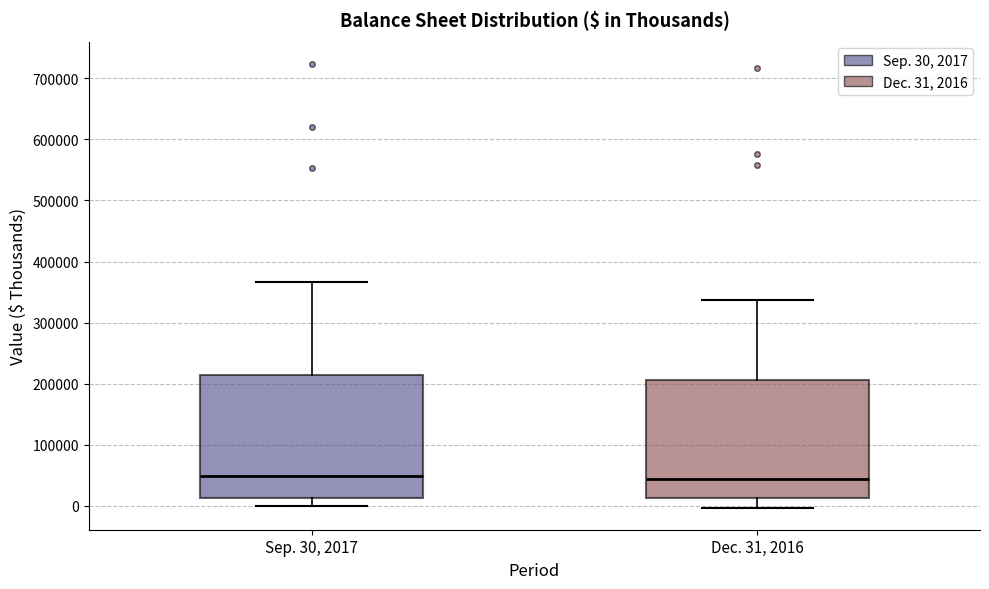

Reading left to right, read every box against the y-axis: the position of its median line, the range the box covers, and the ends of its whiskers. The values are not printed on the chart, so give them approximately, as read against the axis.

Sep. 30, 2017: median 50000, box 10000 to 210000, whiskers 0 to 370000
Dec. 31, 2016: median 40000, box 10000 to 210000, whiskers 0 to 340000